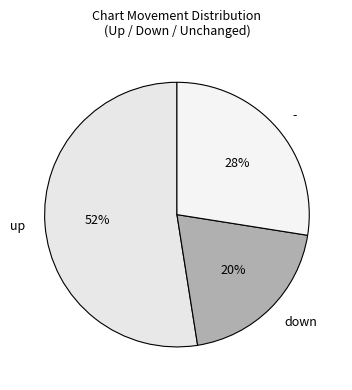

Which category has the biggest portion of the pie?

up